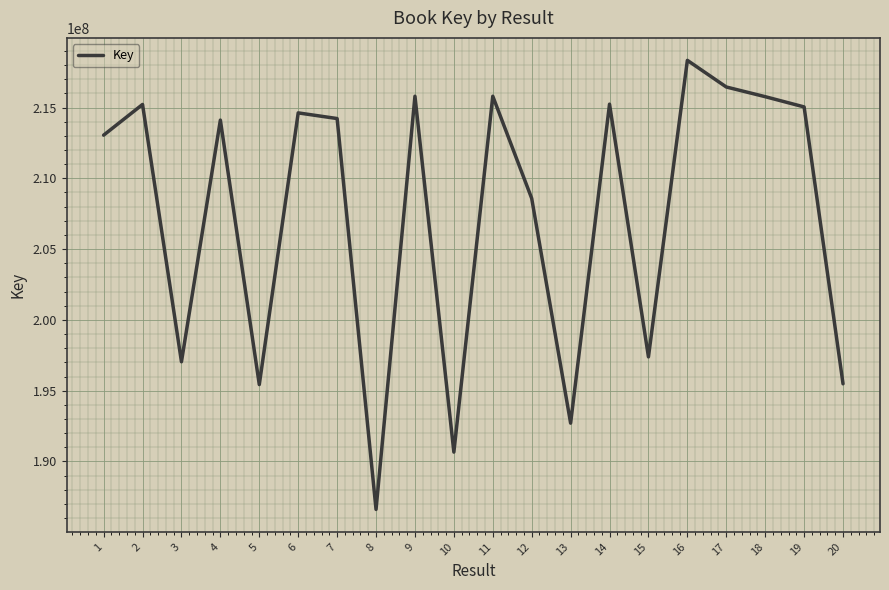

What is the minimum value shown in the chart?

186610055